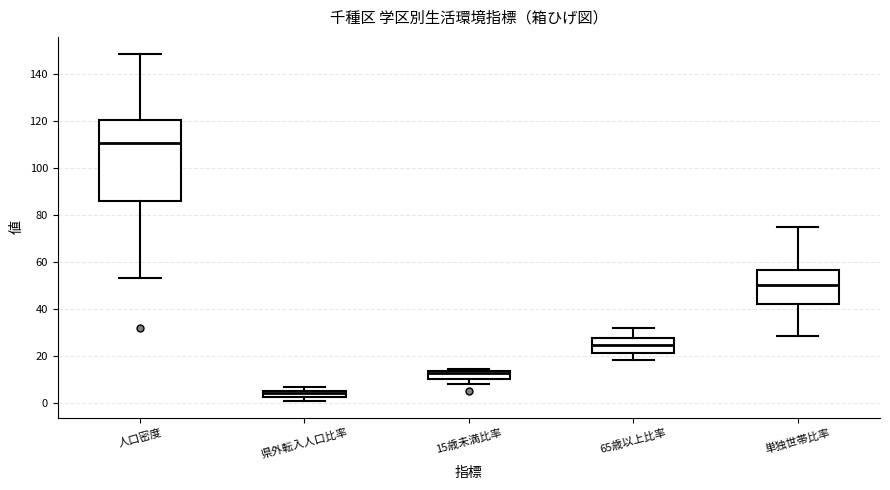

Which box is the tallest, from its lower edge to its upper edge?

人口密度